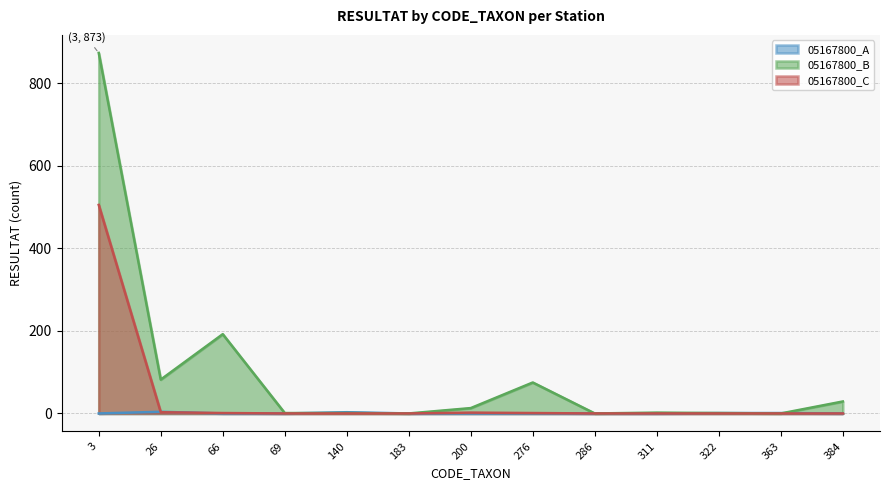

How many lines are shown in the chart?

3